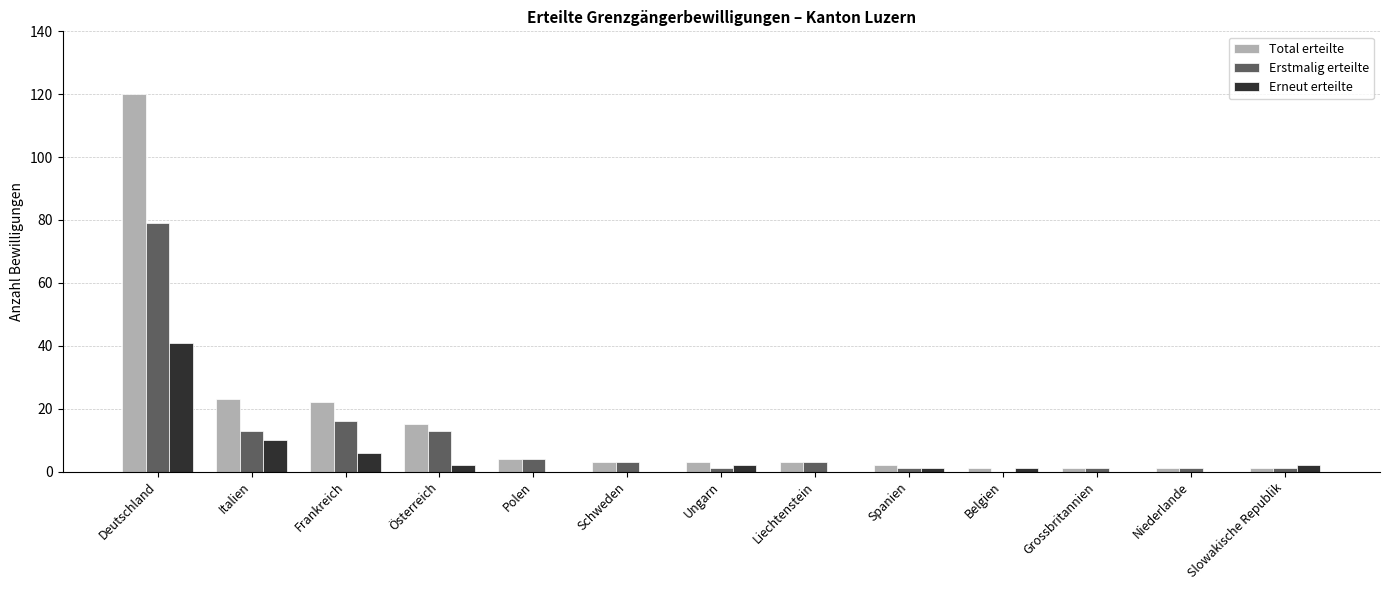

What is the sum of the Total erteilte values at Italien and Frankreich?

45